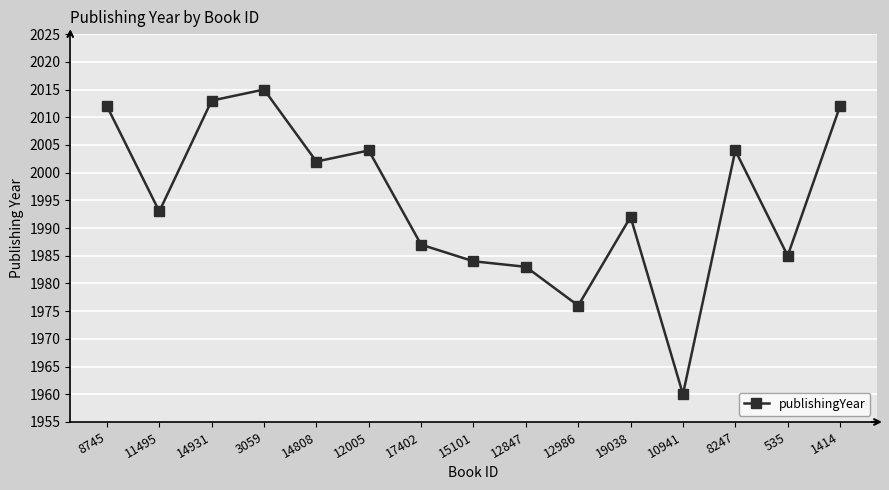

What is the change in value from 3059 to 12847?

-32